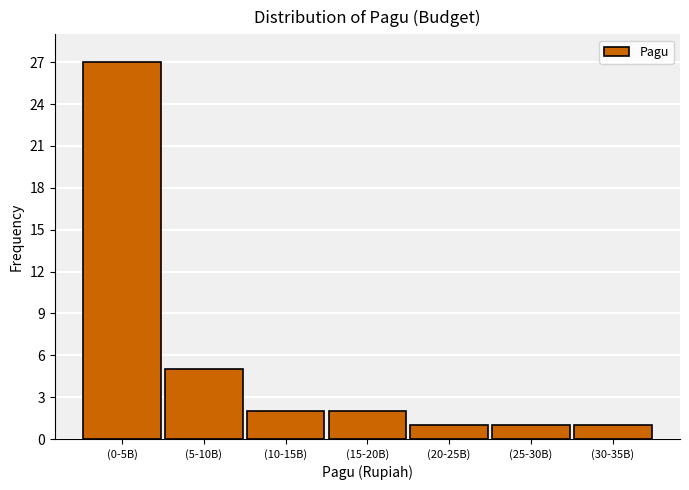

Reading right to left, transcribe all the data shown in this chart.

(30-35B)=1	(25-30B)=1	(20-25B)=1	(15-20B)=2	(10-15B)=2	(5-10B)=5	(0-5B)=27